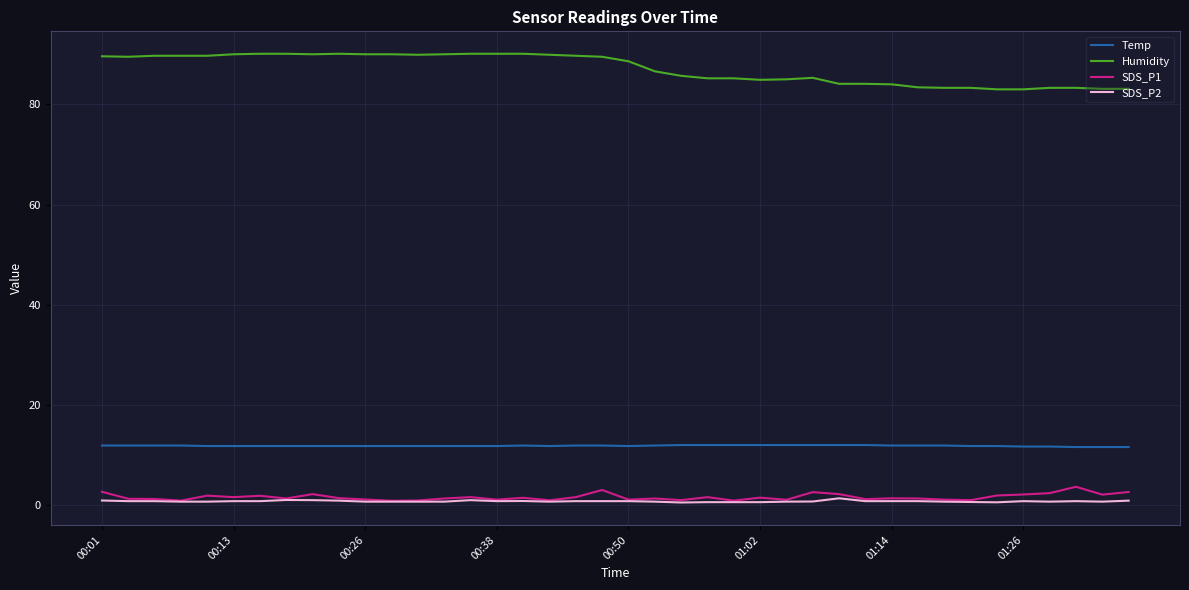

True or false: Humidity and SDS_P1 intersect in this chart.

False